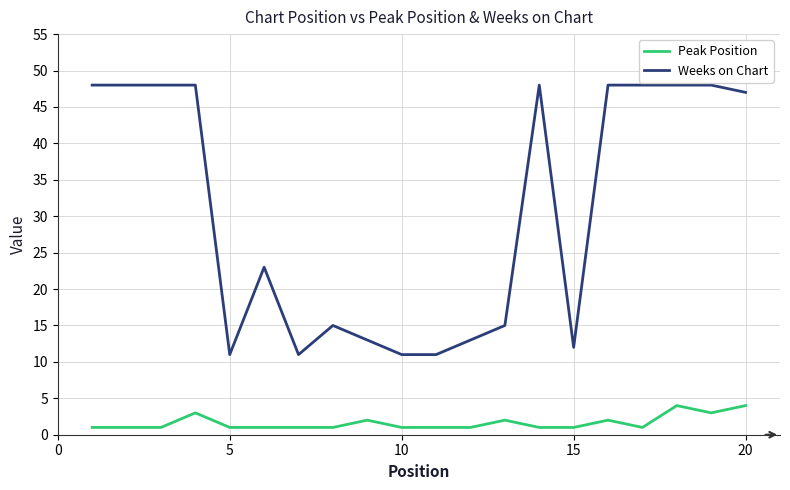

Rank the series by their maximum value, from highest to lowest.

Weeks on Chart, Peak Position